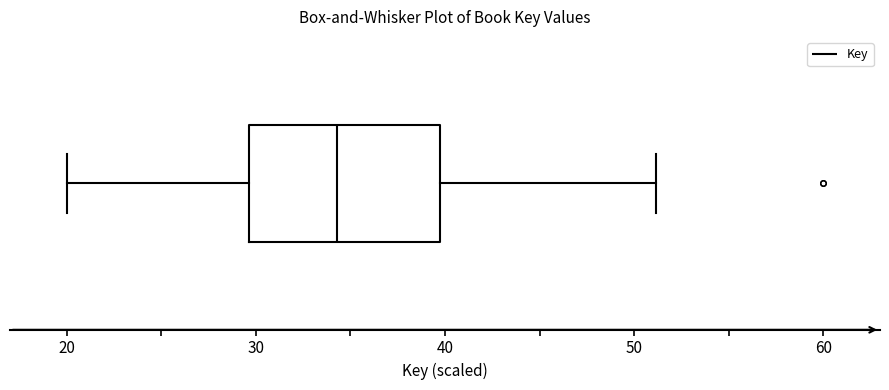

Read this box plot against the x-axis: the position of the median line, the range covered by the box, and the ends of both whiskers. The values are not printed on the chart, so give them approximately, as read against the axis.

median 34, box 30 to 40, whiskers 20 to 51